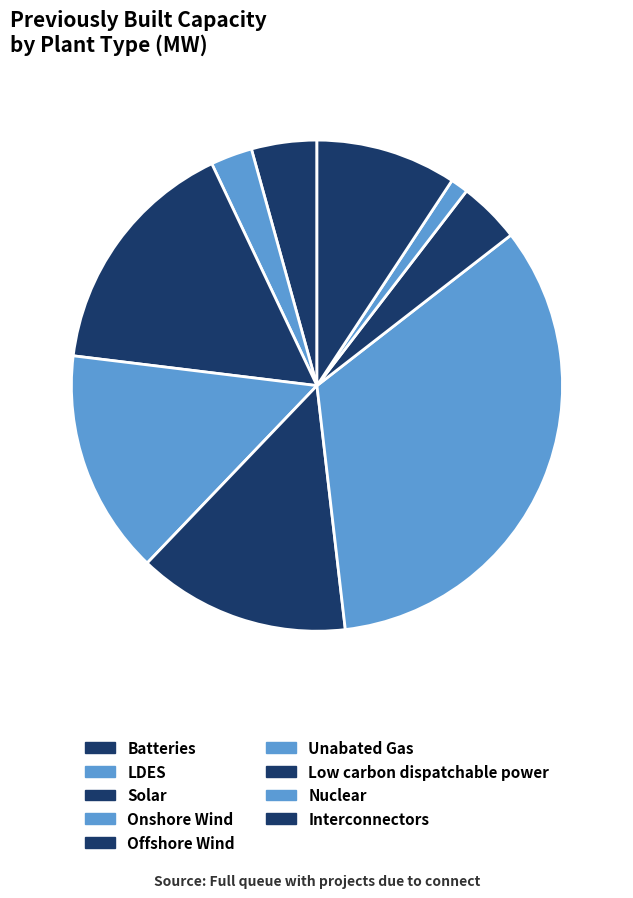

Which category has the smallest portion of the pie?

Nuclear